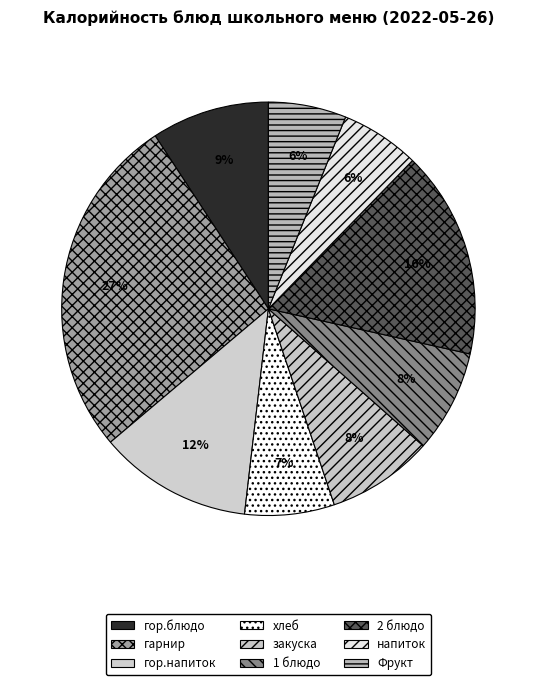

Which has a higher value, гор.блюдо or 2 блюдо?

2 блюдо